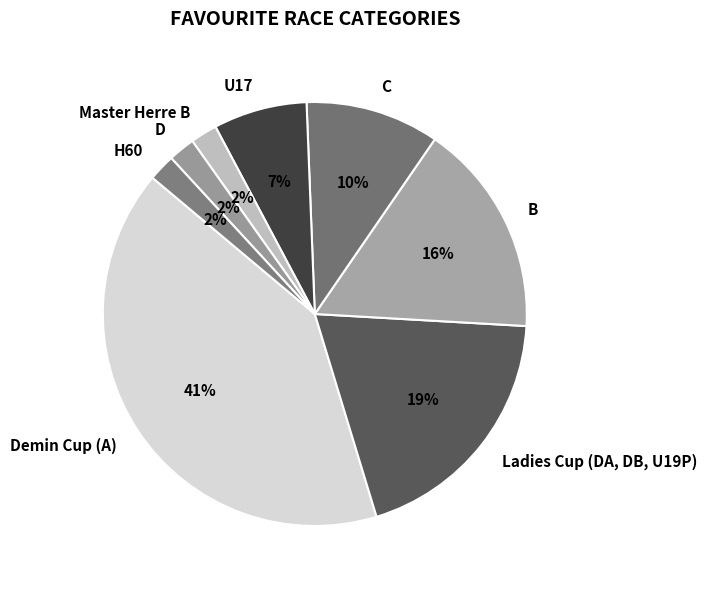

How many segments does this pie chart have?

8